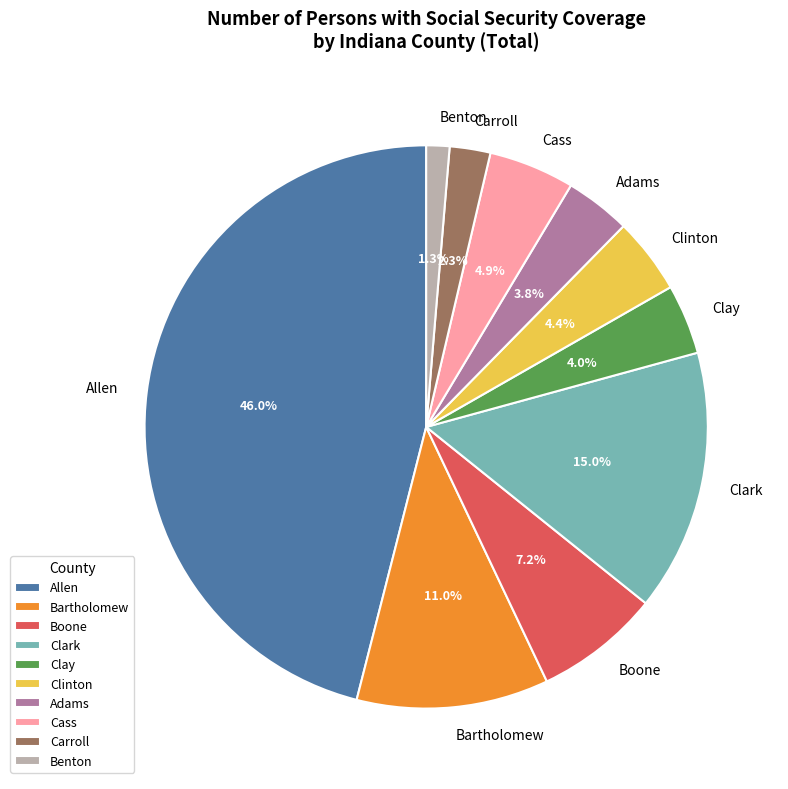

Is Carroll the majority of the pie?

No